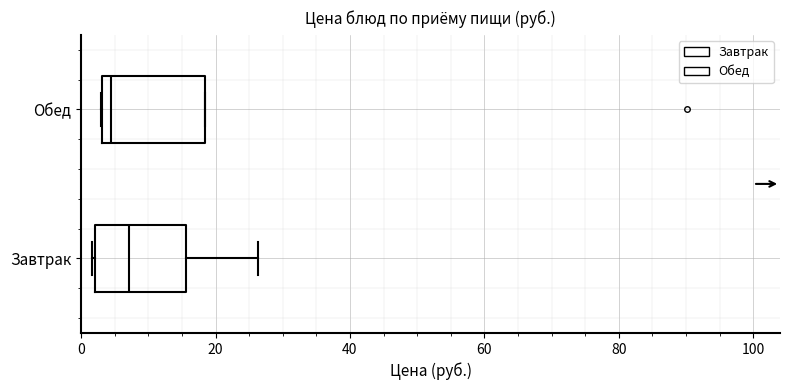

Where is the left edge of the box for Обед on the x-axis? The values are not printed on the chart, so give them approximately, as read against the axis.

4